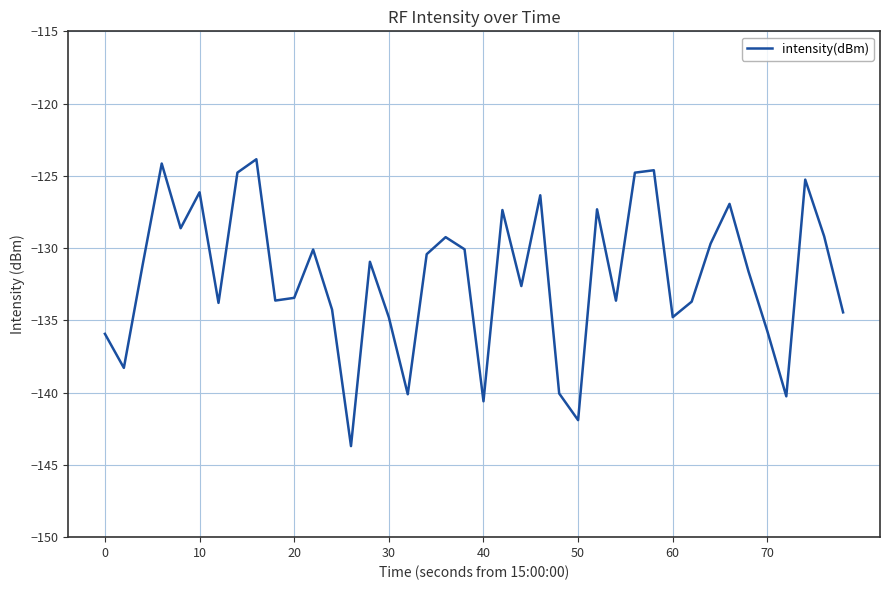

What is the difference between the maximum and minimum values?

19.8